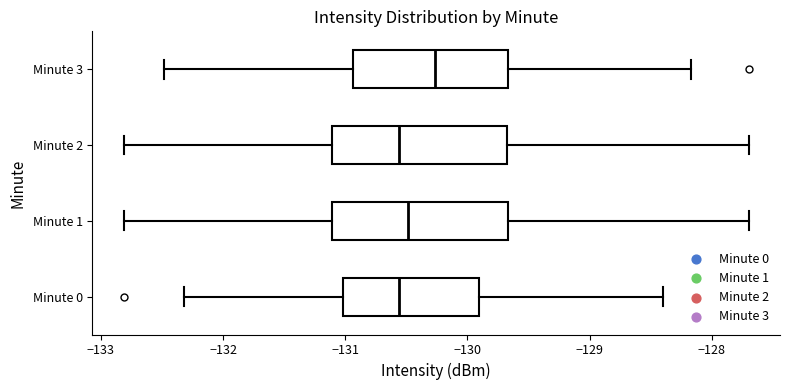

Where does the left whisker of the box for Minute 2 end on the x-axis? The values are not printed on the chart, so give them approximately, as read against the axis.

-132.8